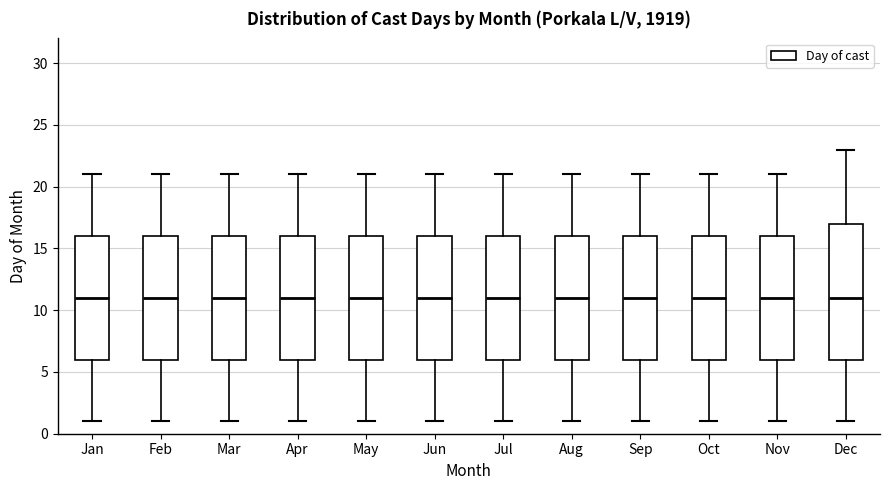

Where does the median line of the box for Apr sit on the y-axis? The values are not printed on the chart, so give them approximately, as read against the axis.

11